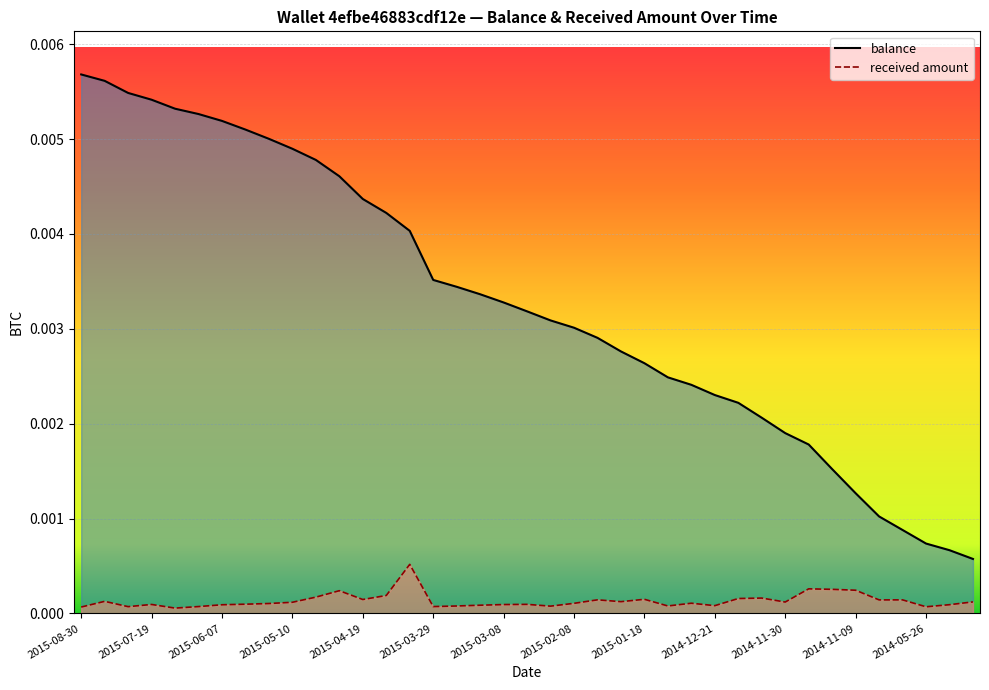

What position from the left is 17?

18